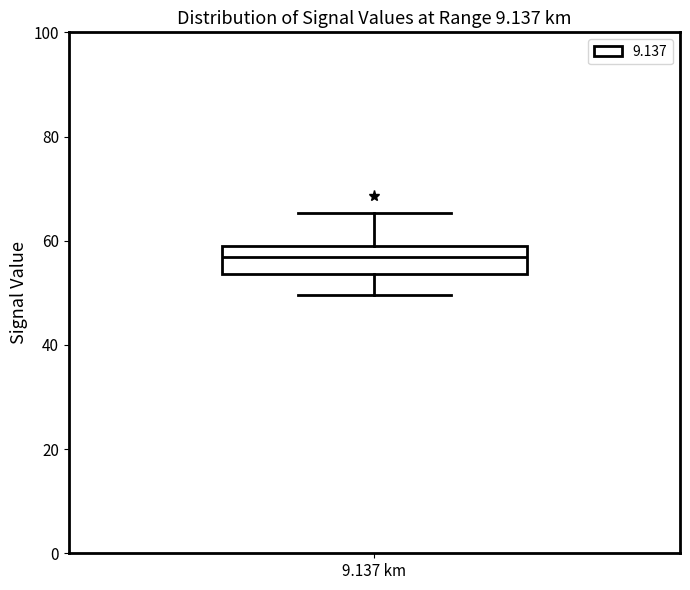

Where is the upper edge of the box for 9.137 km on the y-axis? The values are not printed on the chart, so give them approximately, as read against the axis.

60